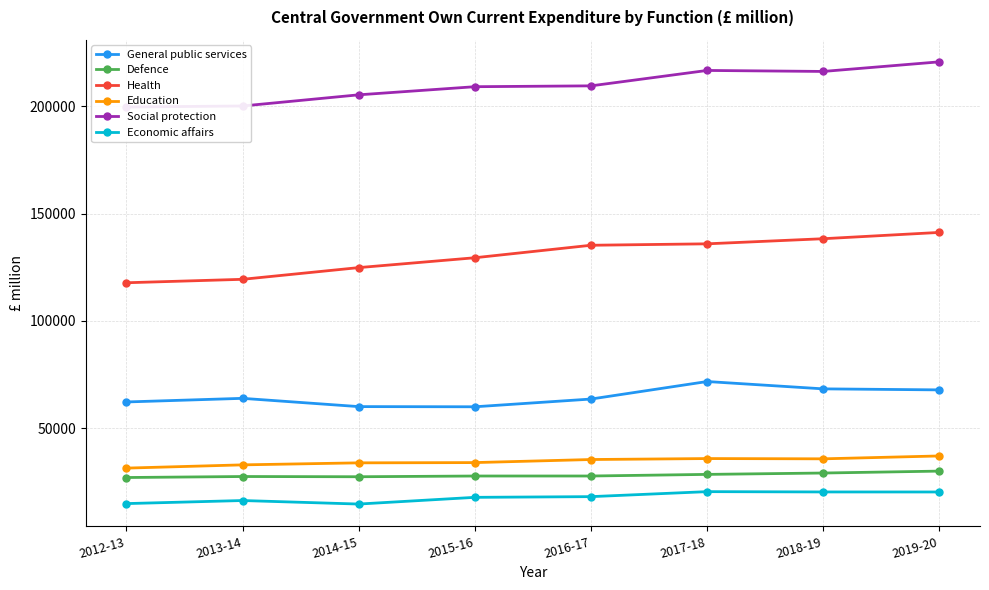

True or false: Economic affairs and Education cross at least once.

False